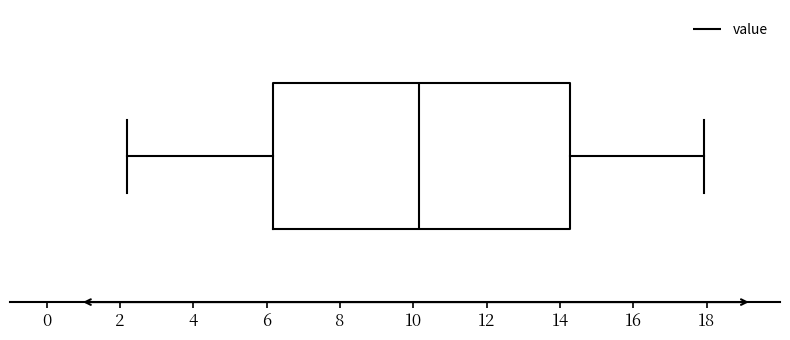

Where does the left whisker of the box end on the x-axis? The values are not printed on the chart, so give them approximately, as read against the axis.

2.2